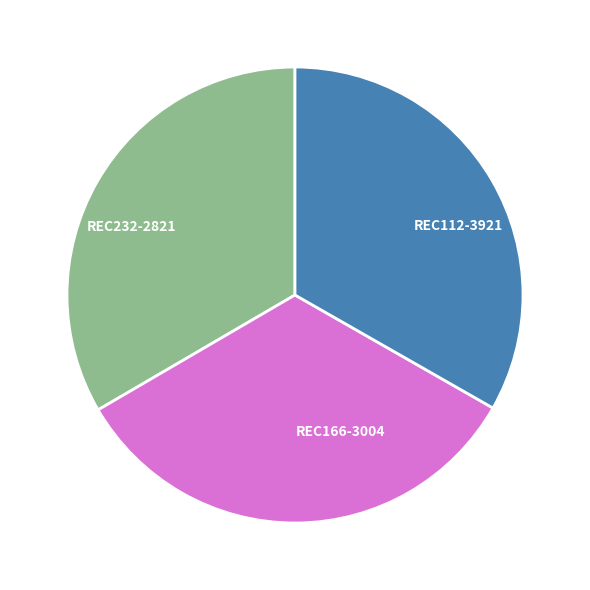

Do REC232-2821 and REC112-3921 together represent more than half of the pie?

Yes